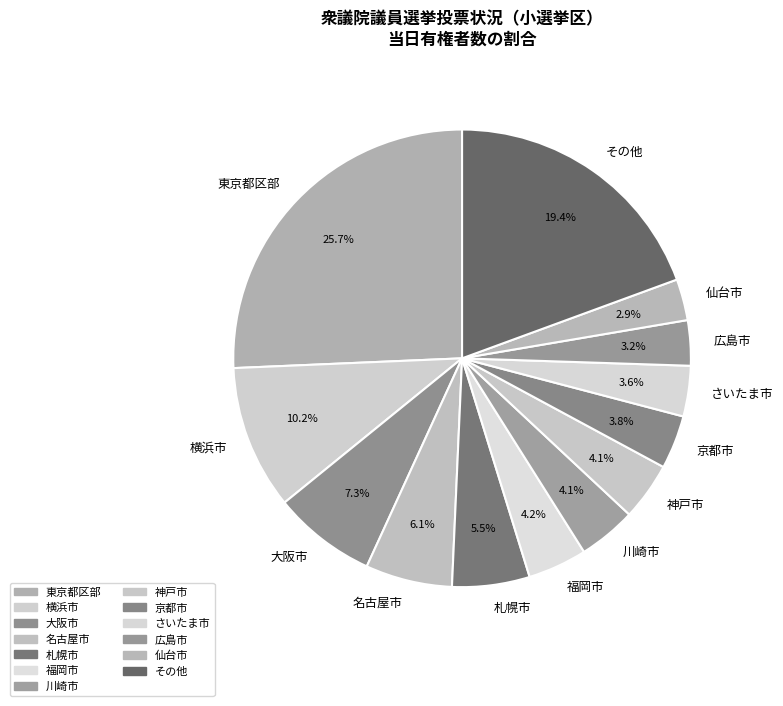

To the nearest percent, what percentage of the pie is 名古屋市?

6%